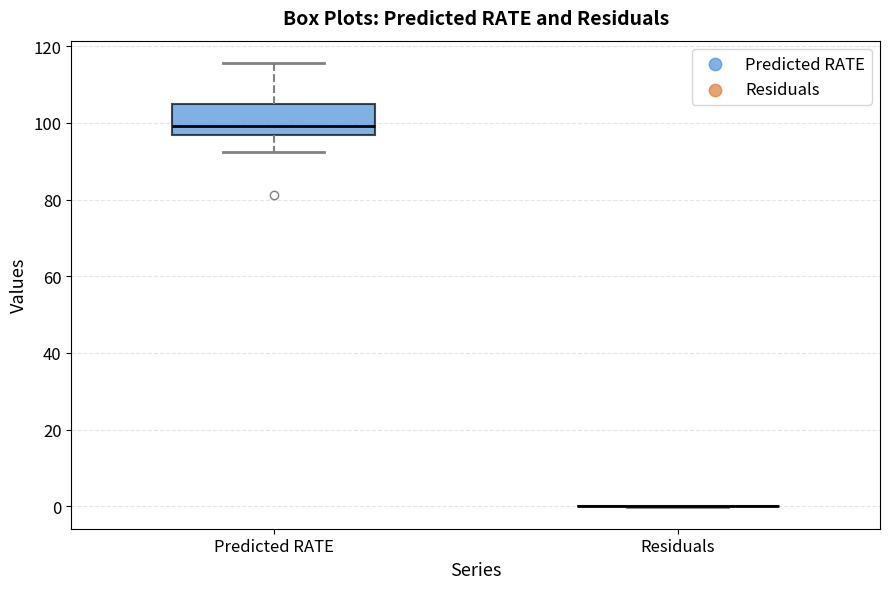

Reading left to right, transcribe this box plot: for each box, give where its median line is, the range the box spans, and where its two whiskers end, as read against the y-axis. The values are not printed on the chart, so give them approximately, as read against the axis.

Predicted RATE: median 100, box 96 to 104, whiskers 92 to 116
Residuals: box collapsed to a line at 0, whiskers 0 to 0